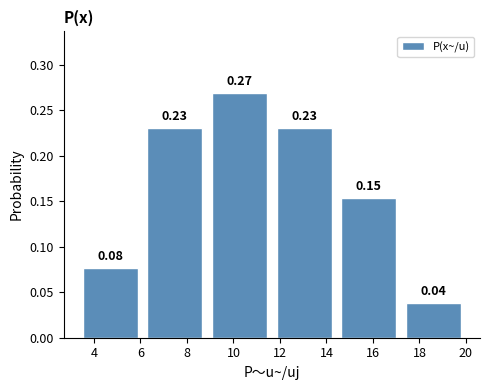

Which range on the x-axis has the tallest bar?

8.8 to 11.6